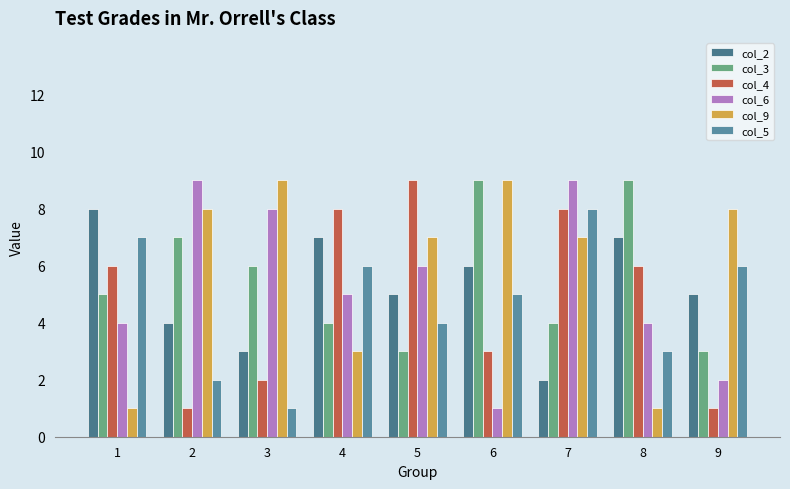

What is the approximate value of col_4 at 6?

3